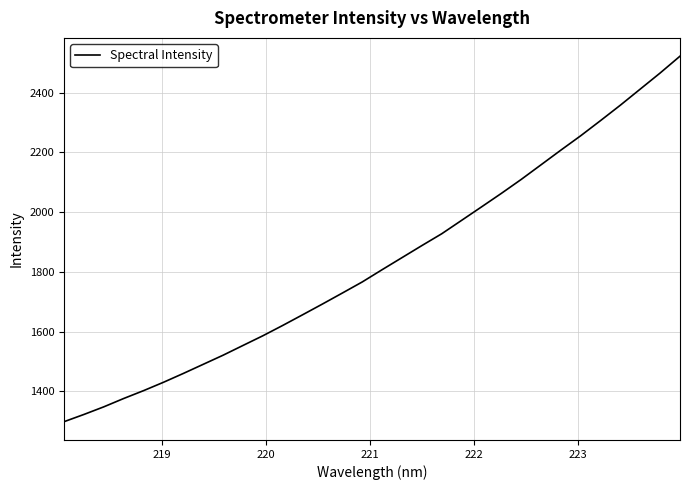

What is the difference between the maximum and minimum values?

1223.0